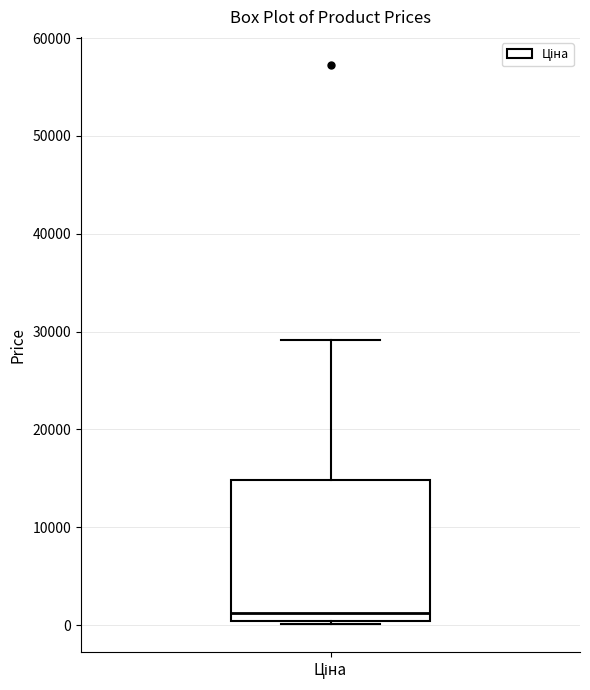

Transcribe this box plot: give where the median line is, the range the box spans, and where the two whiskers end, as read against the y-axis. The values are not printed on the chart, so give them approximately, as read against the axis.

median 1000, box 0 to 15000, whiskers 0 (just below the box's lower edge) to 29000